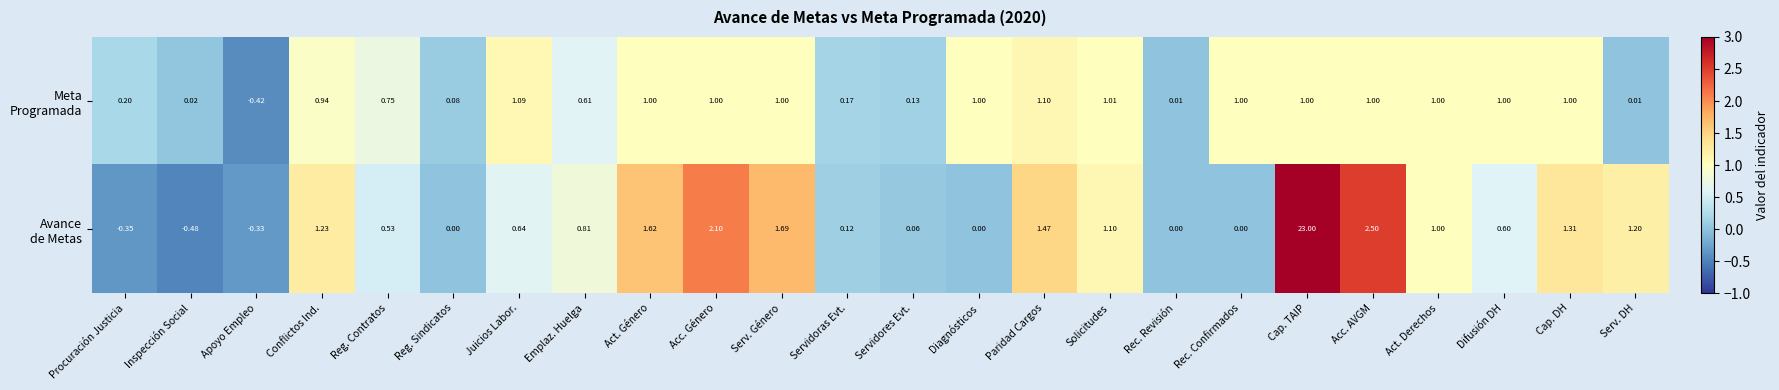

Which category has the highest value across all series?

Cap. TAIP